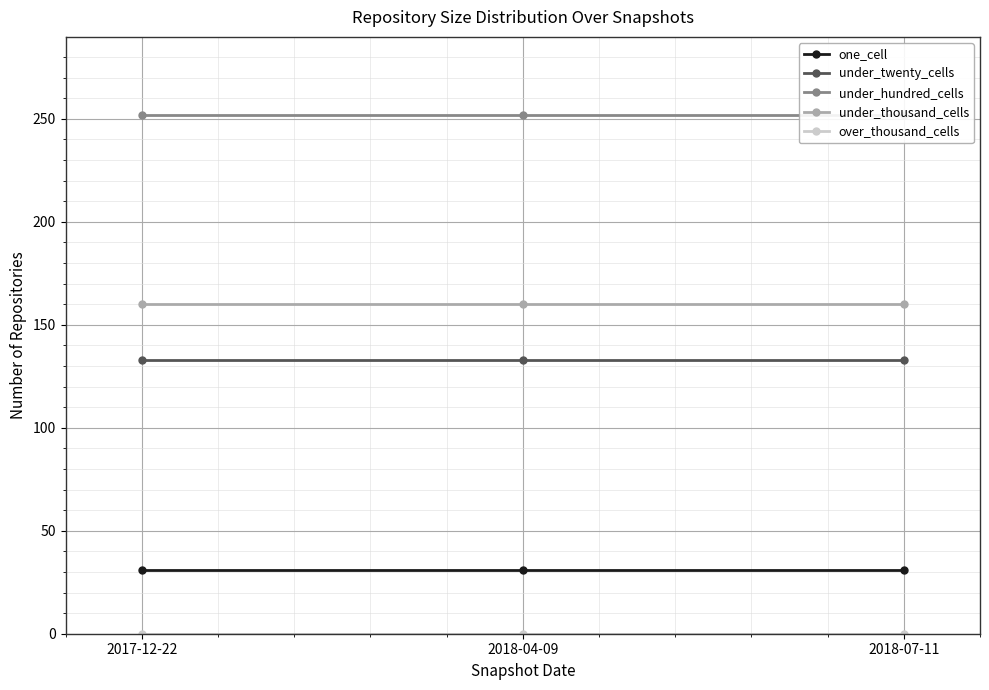

What is the total value across all series at 2018-04-09?

576